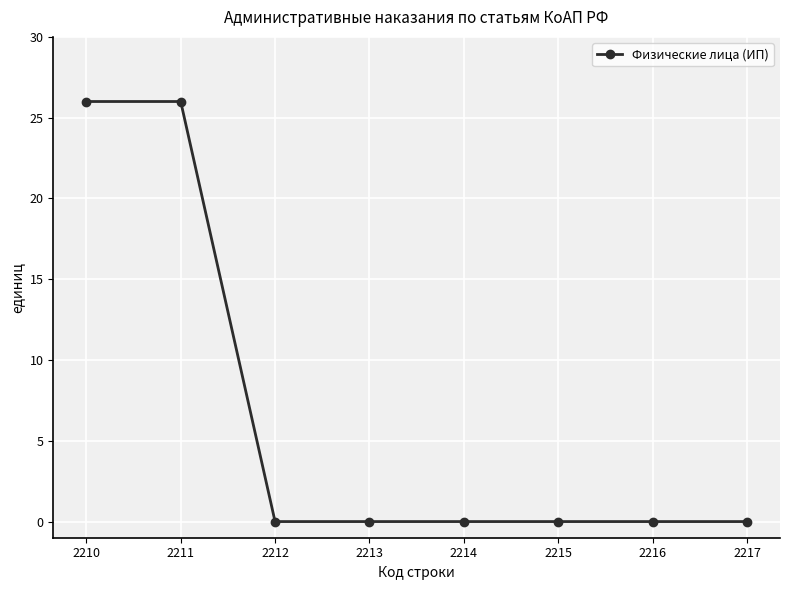

What is the value of the 1st point from the left?

26